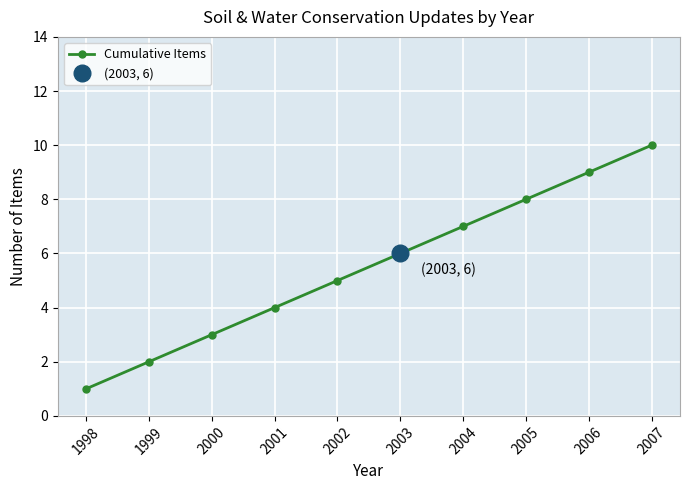

List the labels in order of value, largest first.

2007, 2006, 2005, 2004, 2003, 2002, 2001, 2000, 1999, 1998